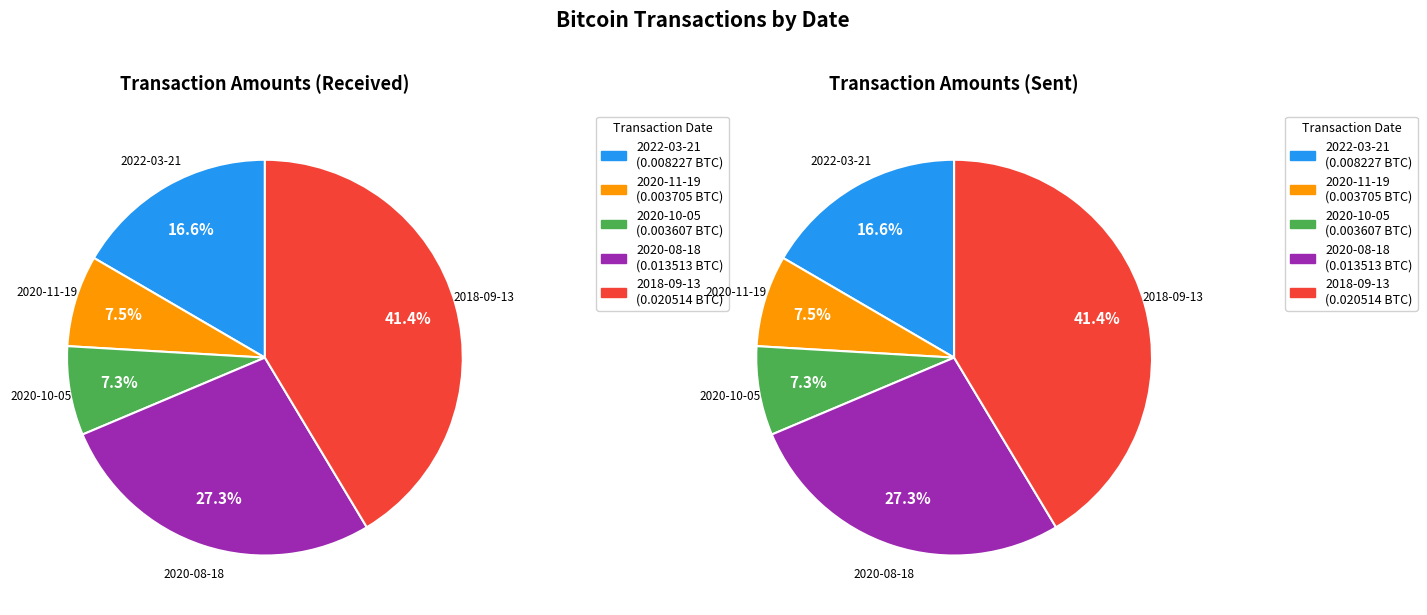

Which slice is the largest?

2018-09-13